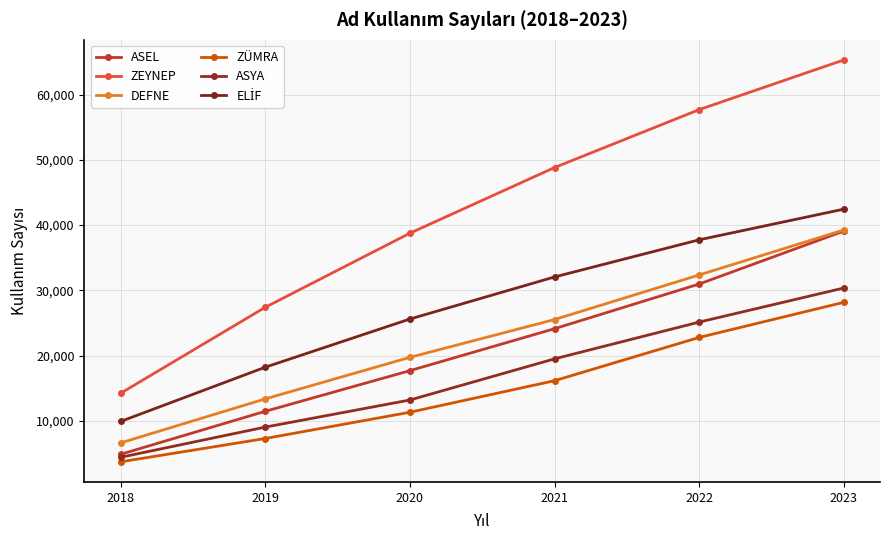

Count the number of categories in the chart.

6